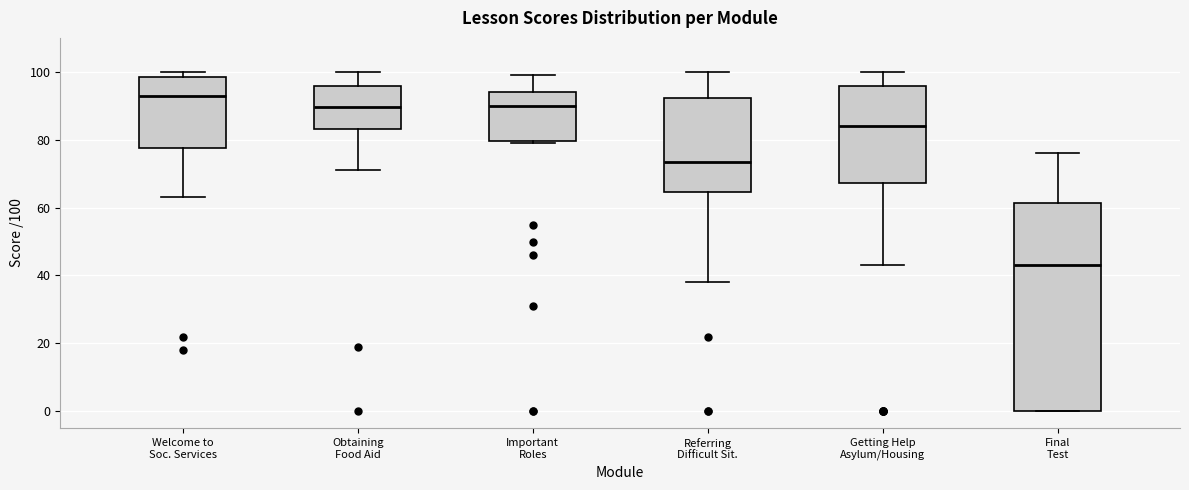

Reading left to right, transcribe this box plot: for each box, give where its median line is, the range the box spans, and where its two whiskers end, as read against the y-axis. The values are not printed on the chart, so give them approximately, as read against the axis.

Welcome to Soc. Services: median 94, box 78 to 98, whiskers 64 to 100
Obtaining Food Aid: median 90, box 84 to 96, whiskers 72 to 100
Important Roles: median 90, box 80 to 94, whiskers 80 (just below the box's lower edge) to 100
Referring Difficult Sit.: median 74, box 64 to 92, whiskers 38 to 100
Getting Help Asylum/Housing: median 84, box 68 to 96, whiskers 44 to 100
Final Test: median 44, box 0 to 62, whiskers 0 to 76